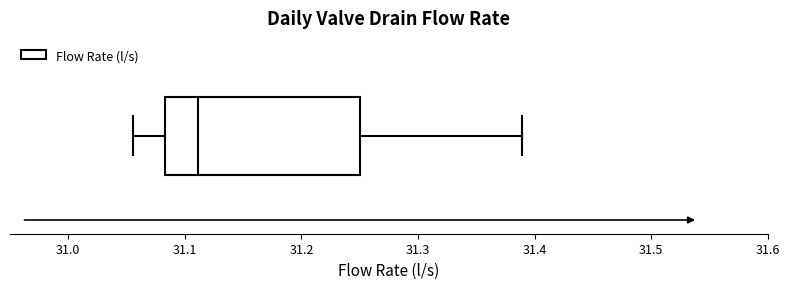

Transcribe this box plot: give where the median line is, the range the box spans, and where the two whiskers end, as read against the x-axis. The values are not printed on the chart, so give them approximately, as read against the axis.

median 31.11, box 31.08 to 31.25, whiskers 31.06 to 31.39